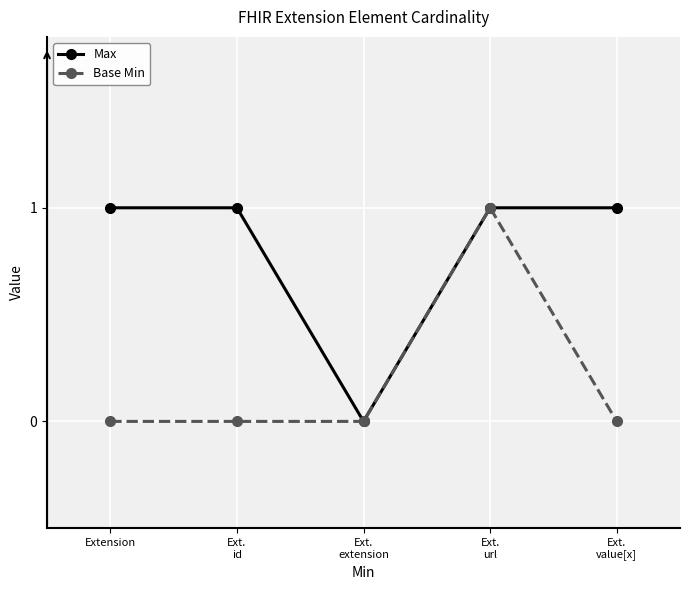

At which category is the sum across all series the highest?

Ext.
url